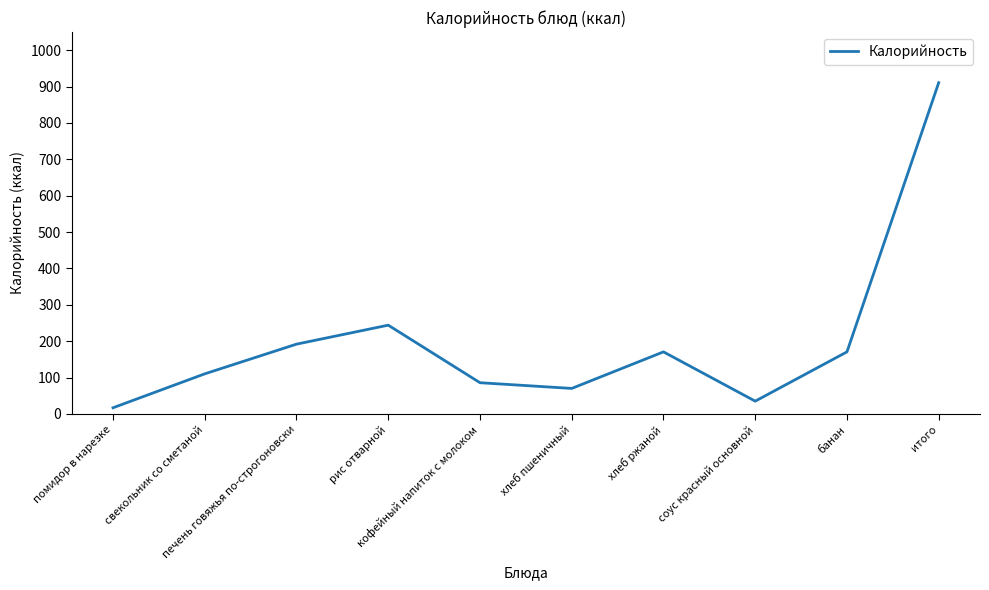

What is the difference between the maximum and minimum values?

893.8